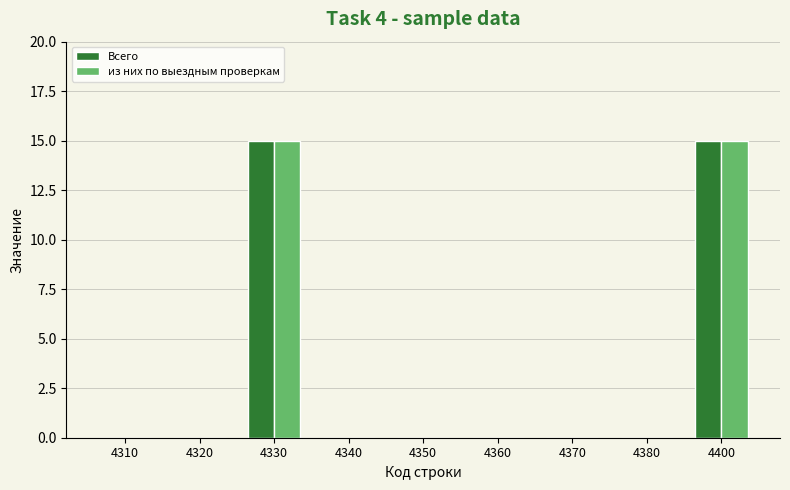

What is the maximum value shown in the chart?

15